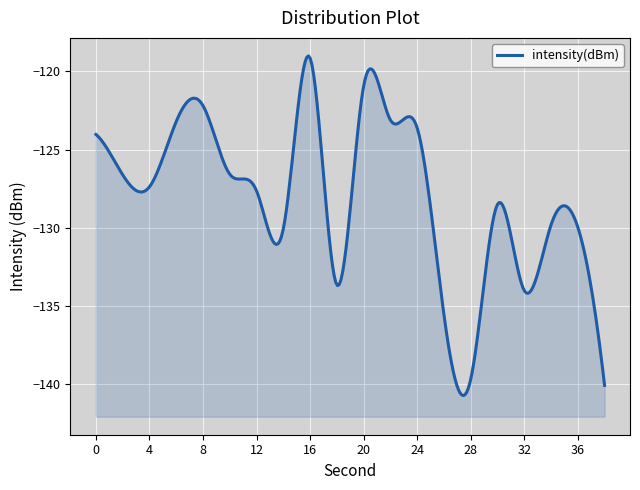

True or false: there are more than 2 points higher than both neighbors.

True